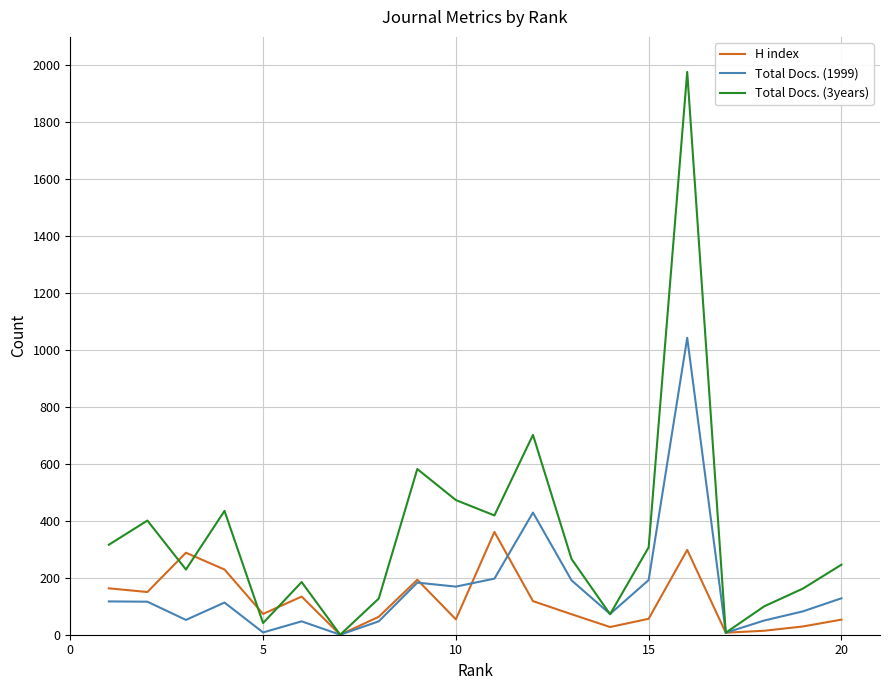

Which series has the widest spread of values?

Total Docs. (3years)